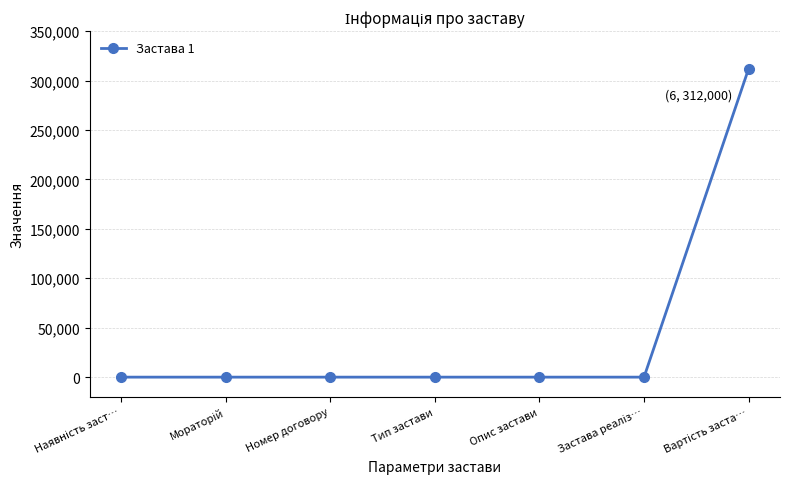

Reading left to right, transcribe all the data shown in this chart.

0	0	0	0	0	0	312000